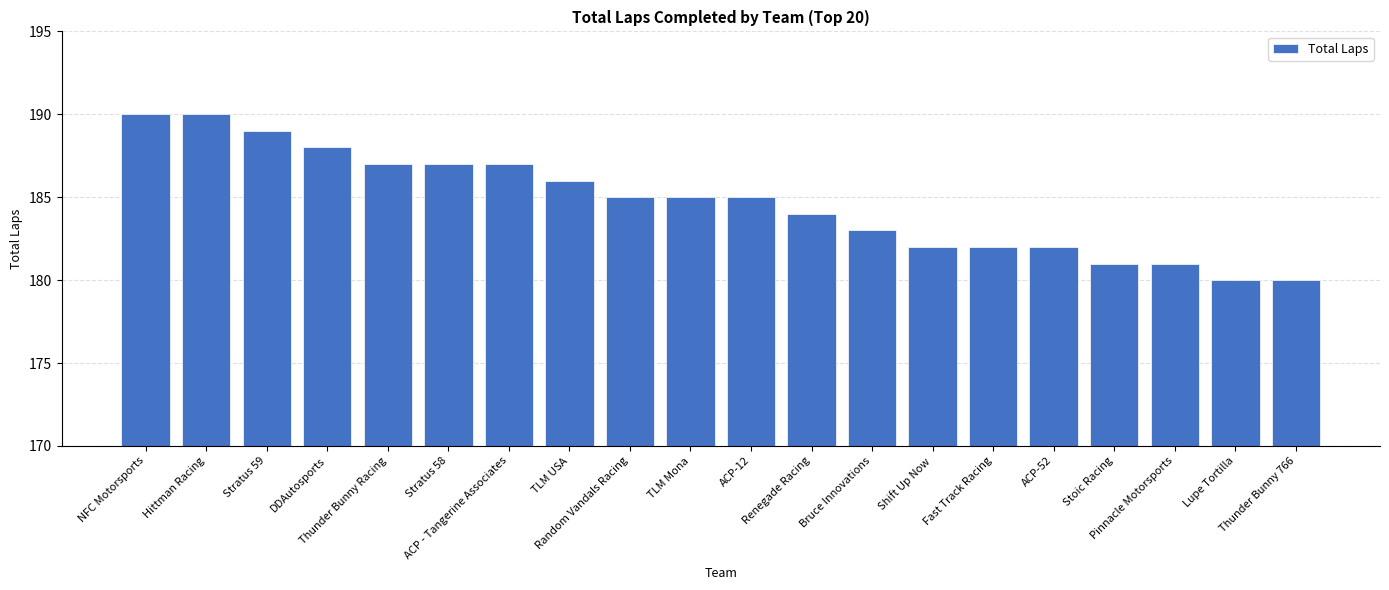

What is the value of the 19th bar from the left?

180